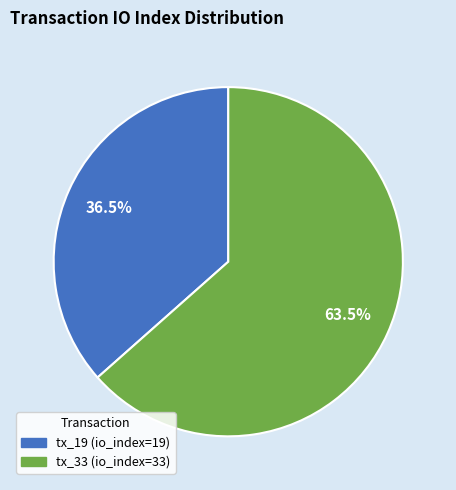

How many segments does this pie chart have?

2